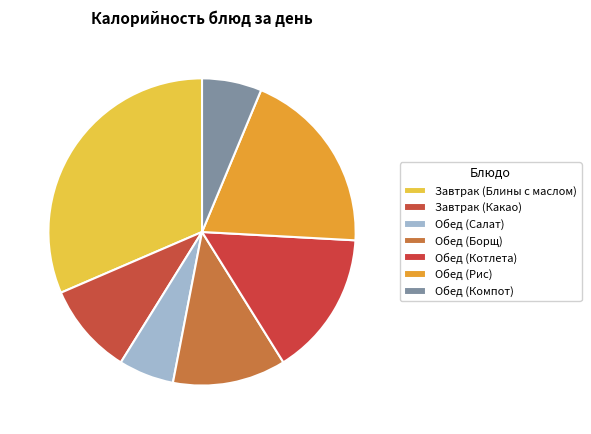

Which has a higher value, Обед (Компот) or Завтрак (Какао)?

Завтрак (Какао)